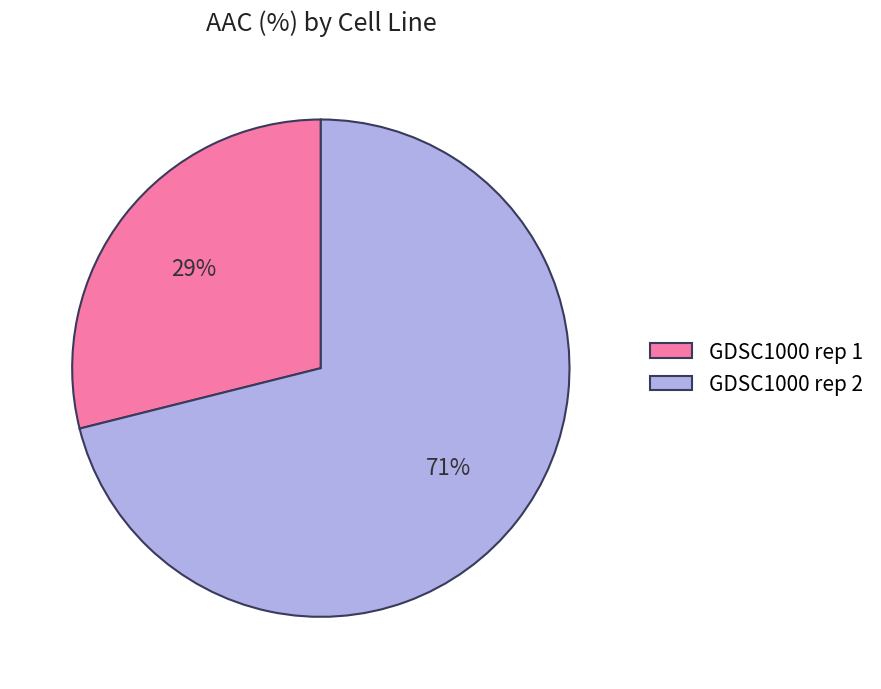

What is the largest slice in the pie chart?

GDSC1000 rep 2